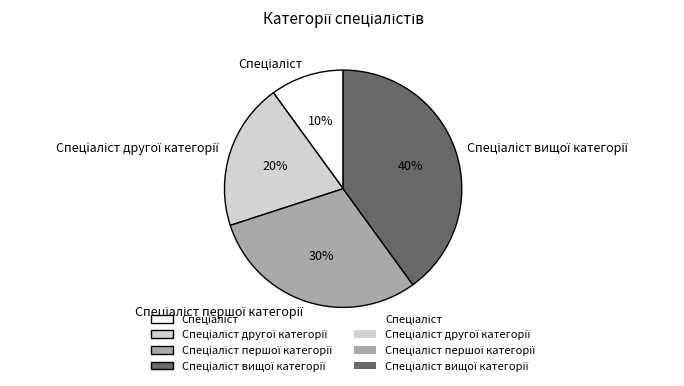

How many slices are in this pie chart?

4